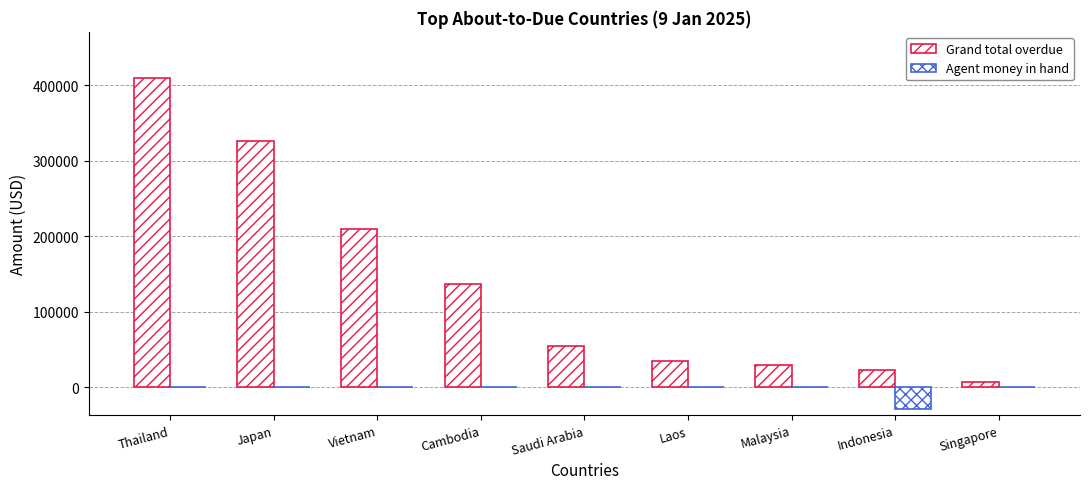

Rank the series at Cambodia from highest to lowest value.

Grand total overdue, Agent money in hand